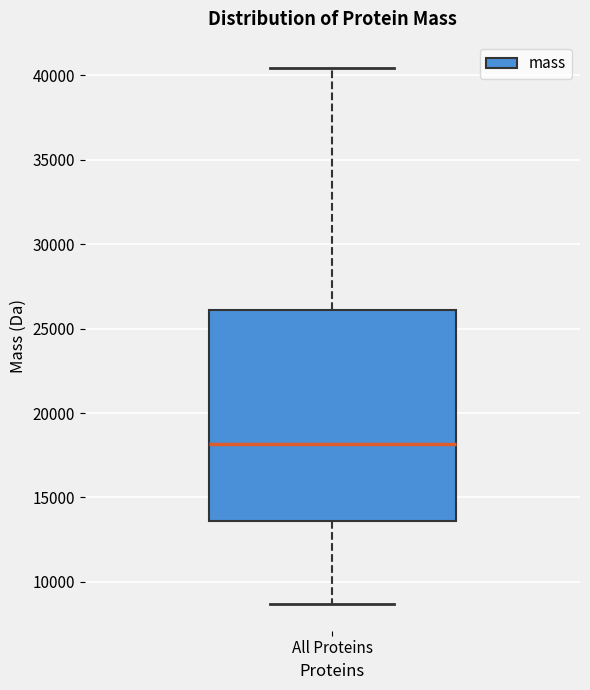

Read this box plot against the y-axis: the position of the median line, the range covered by the box, and the ends of both whiskers. The values are not printed on the chart, so give them approximately, as read against the axis.

median 18000, box 13500 to 26000, whiskers 8500 to 40500